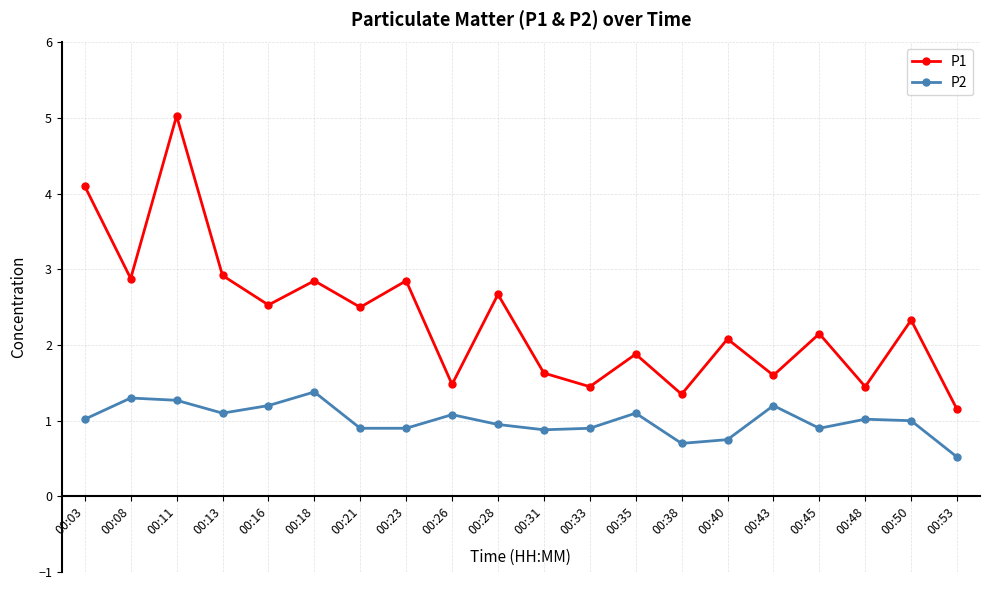

List the series in order of their overall mean, lowest first.

P2, P1